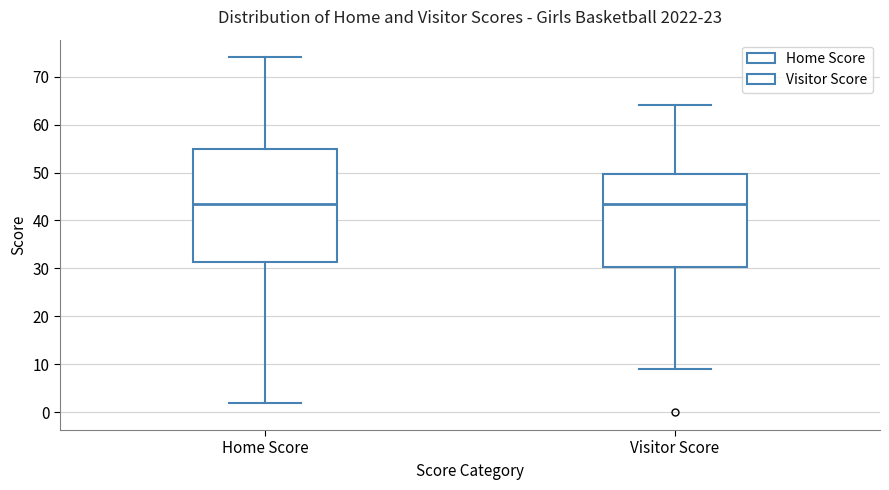

Where does the median line of the box for Home Score sit on the y-axis? The values are not printed on the chart, so give them approximately, as read against the axis.

44